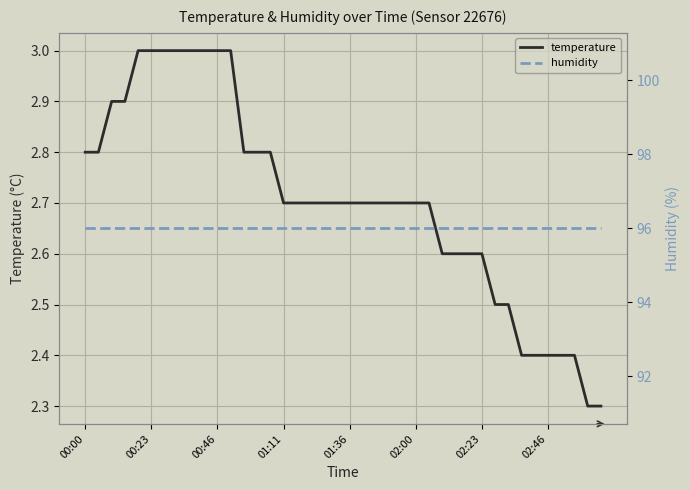

What is the difference between the maximum and second lowest values in the temperature series?

0.7